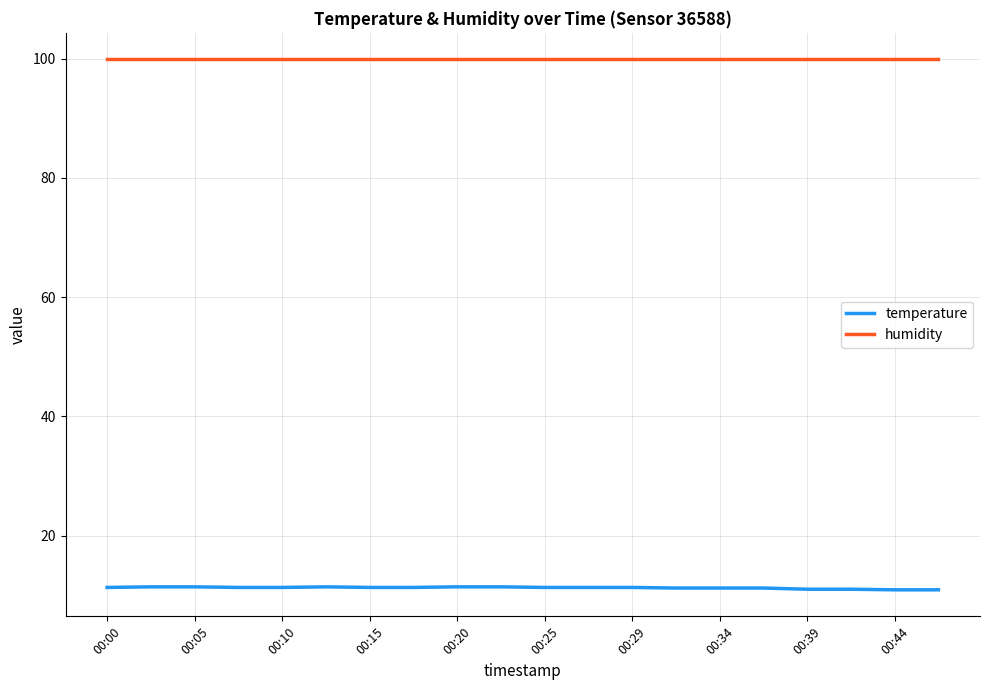

Rank the series by their maximum value, from lowest to highest.

temperature, humidity